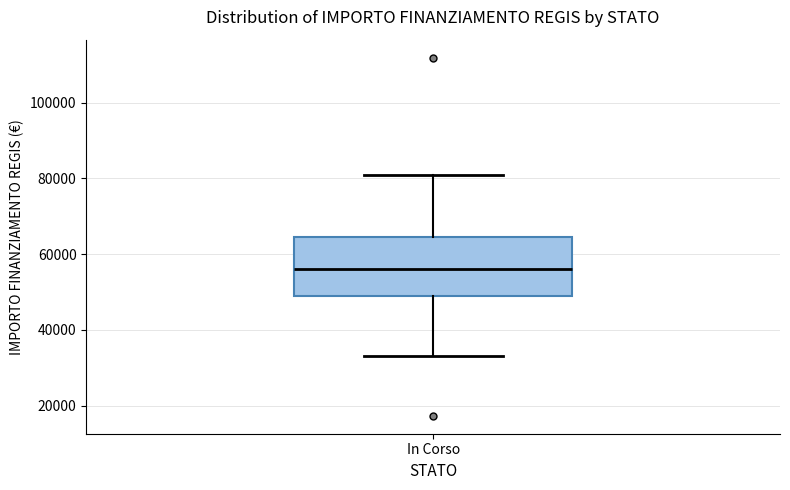

Read this box plot against the y-axis: the position of the median line, the range covered by the box, and the ends of both whiskers. The values are not printed on the chart, so give them approximately, as read against the axis.

median 56000, box 50000 to 64000, whiskers 32000 to 80000